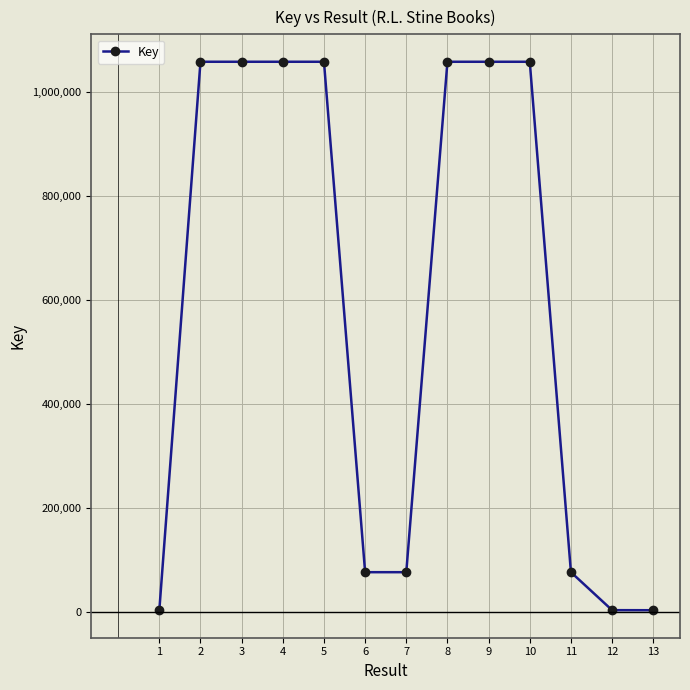

What is the value of the 10th point from the left?

1058509